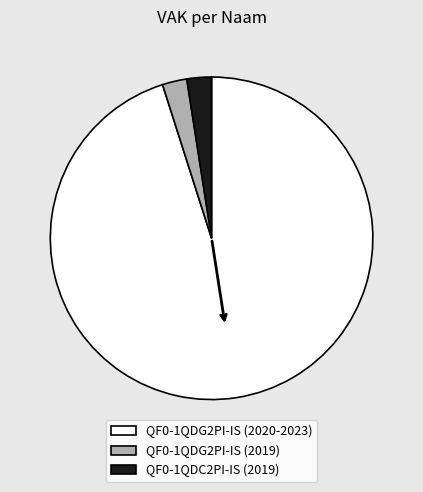

What is the largest slice in the pie chart?

QF0-1QDG2PI-IS (2020-2023)